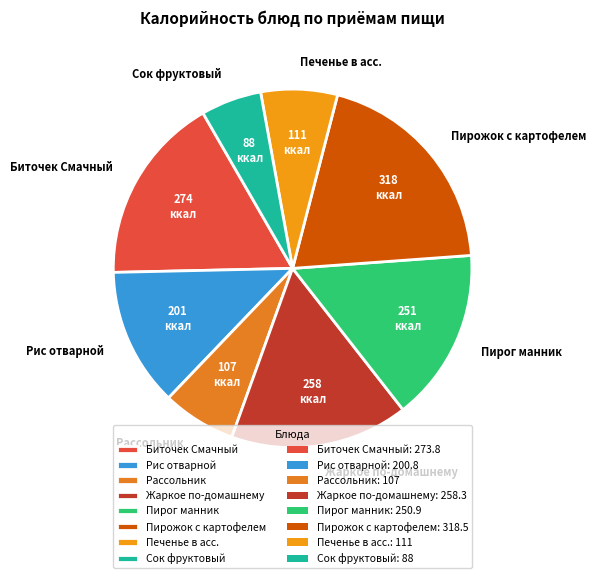

Is there any slice that represents more than half of the pie?

No